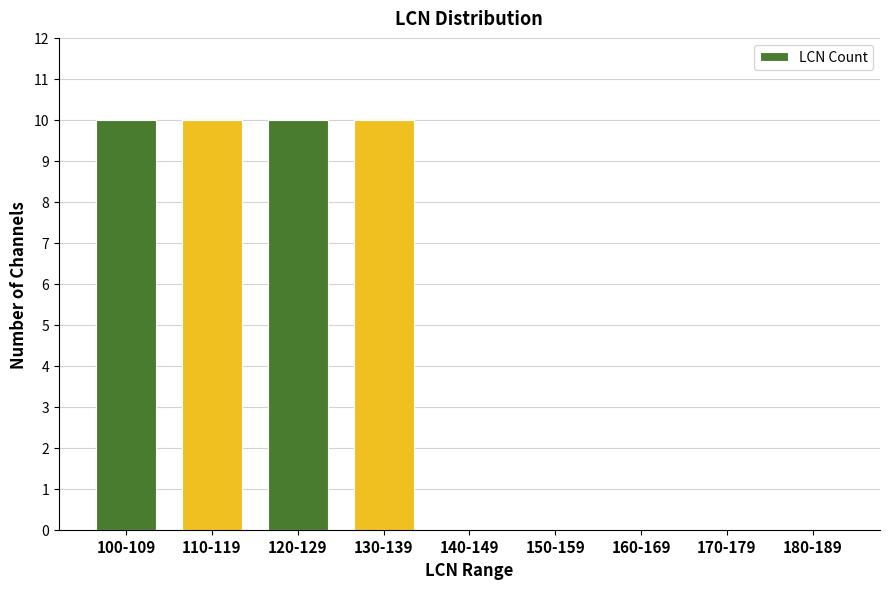

Reading left to right, list all the values displayed in this chart.

100-109=10	110-119=10	120-129=10	130-139=10	140-149=0	150-159=0	160-169=0	170-179=0	180-189=0